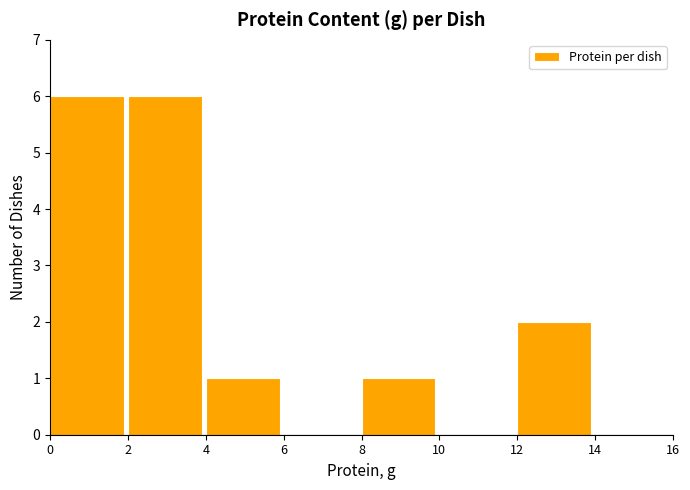

What is the height of the bar covering 8 to 10 on the x-axis? The values are not printed on the chart, so give them approximately, as read against the axis.

1